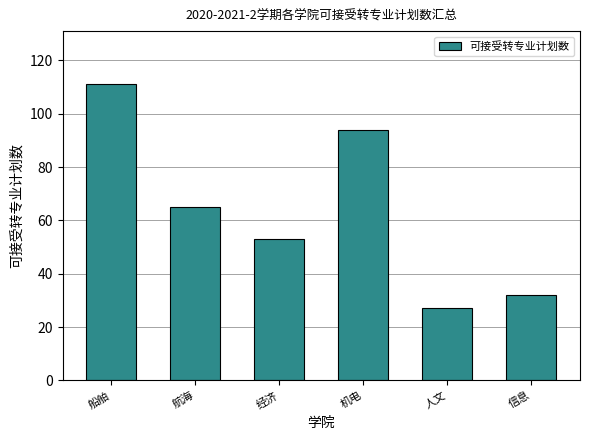

How many bars are there in total?

6